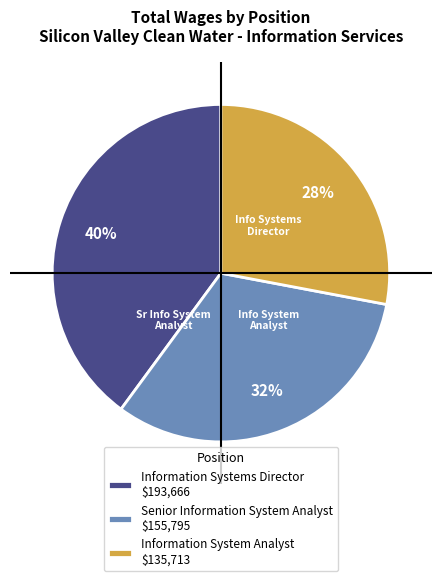

What percentage is the Information System Analyst slice, to the nearest percent?

28%